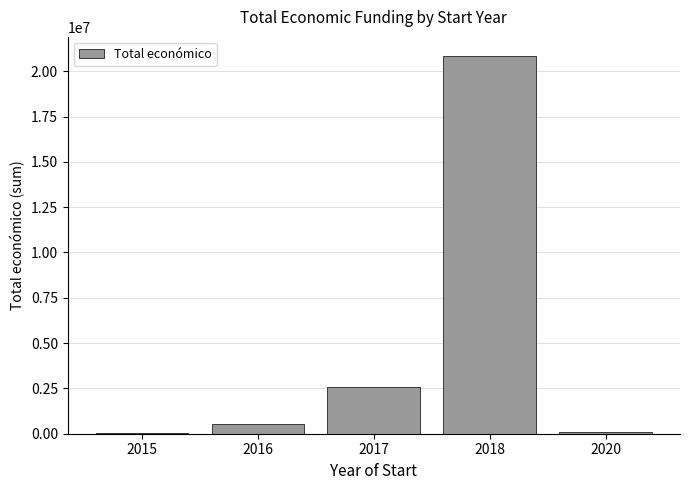

What is the greatest value displayed?

20850295